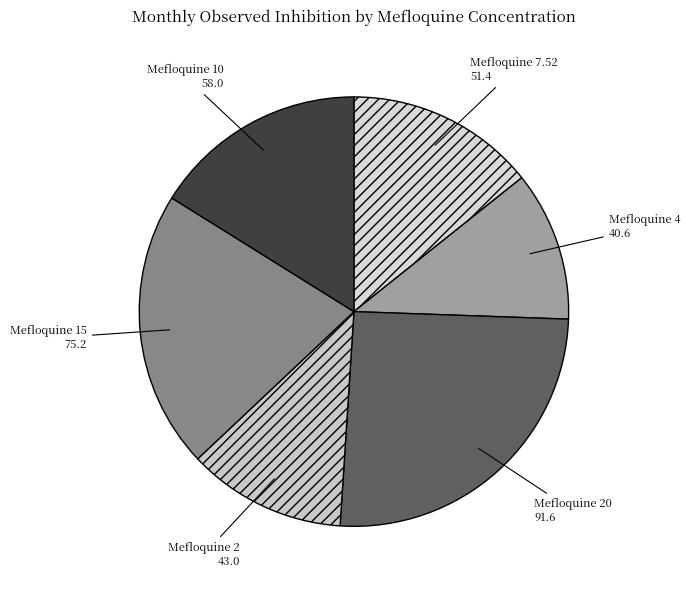

What is the ratio of the value at Mefloquine 20 to the value at Mefloquine 7.52?

1.8